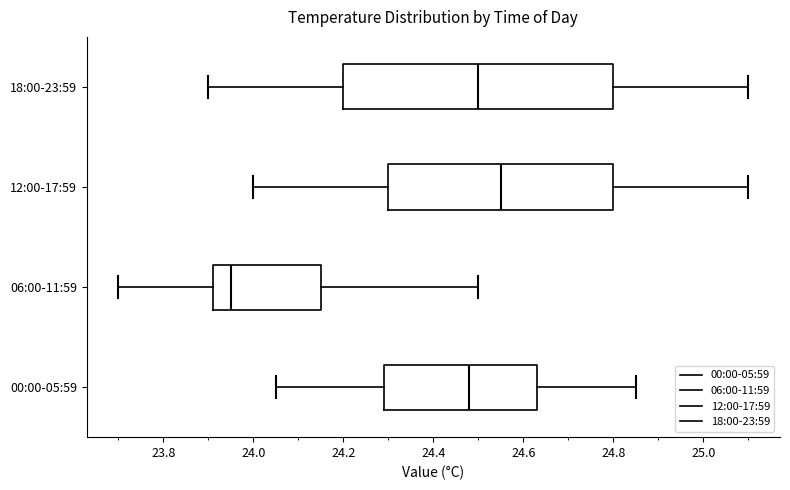

Reading bottom to top, read every box against the x-axis: the position of its median line, the range the box covers, and the ends of its whiskers. The values are not printed on the chart, so give them approximately, as read against the axis.

00:00-05:59: median 24.48, box 24.30 to 24.64, whiskers 24.06 to 24.86
06:00-11:59: median 23.96, box 23.92 to 24.16, whiskers 23.70 to 24.50
12:00-17:59: median 24.56, box 24.30 to 24.80, whiskers 24.00 to 25.10
18:00-23:59: median 24.50, box 24.20 to 24.80, whiskers 23.90 to 25.10